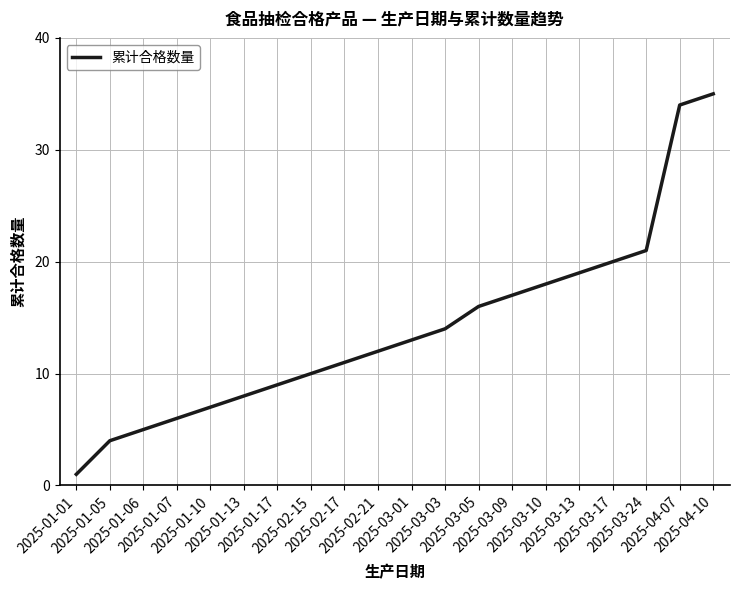

Reading left to right, transcribe all the data shown in this chart.

1	4	5	6	7	8	9	10	11	12	13	14	16	17	18	19	20	21	34	35